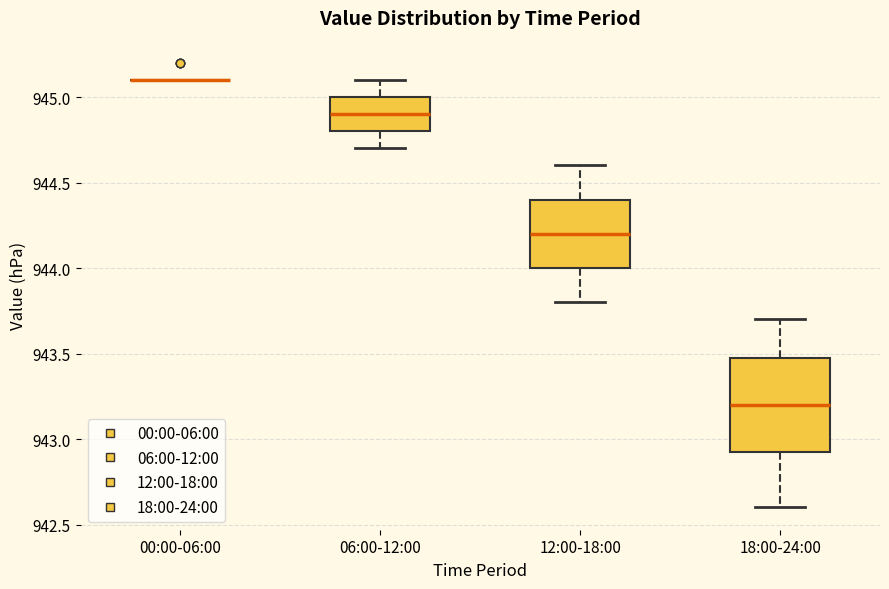

Reading left to right, transcribe this box plot: for each box, give where its median line is, the range the box spans, and where its two whiskers end, as read against the y-axis. The values are not printed on the chart, so give them approximately, as read against the axis.

00:00-06:00: box collapsed to a line at 945.10, whiskers 945.10 to 945.10
06:00-12:00: median 944.90, box 944.80 to 945.00, whiskers 944.70 to 945.10
12:00-18:00: median 944.20, box 944.00 to 944.40, whiskers 943.80 to 944.60
18:00-24:00: median 943.20, box 942.95 to 943.50, whiskers 942.60 to 943.70